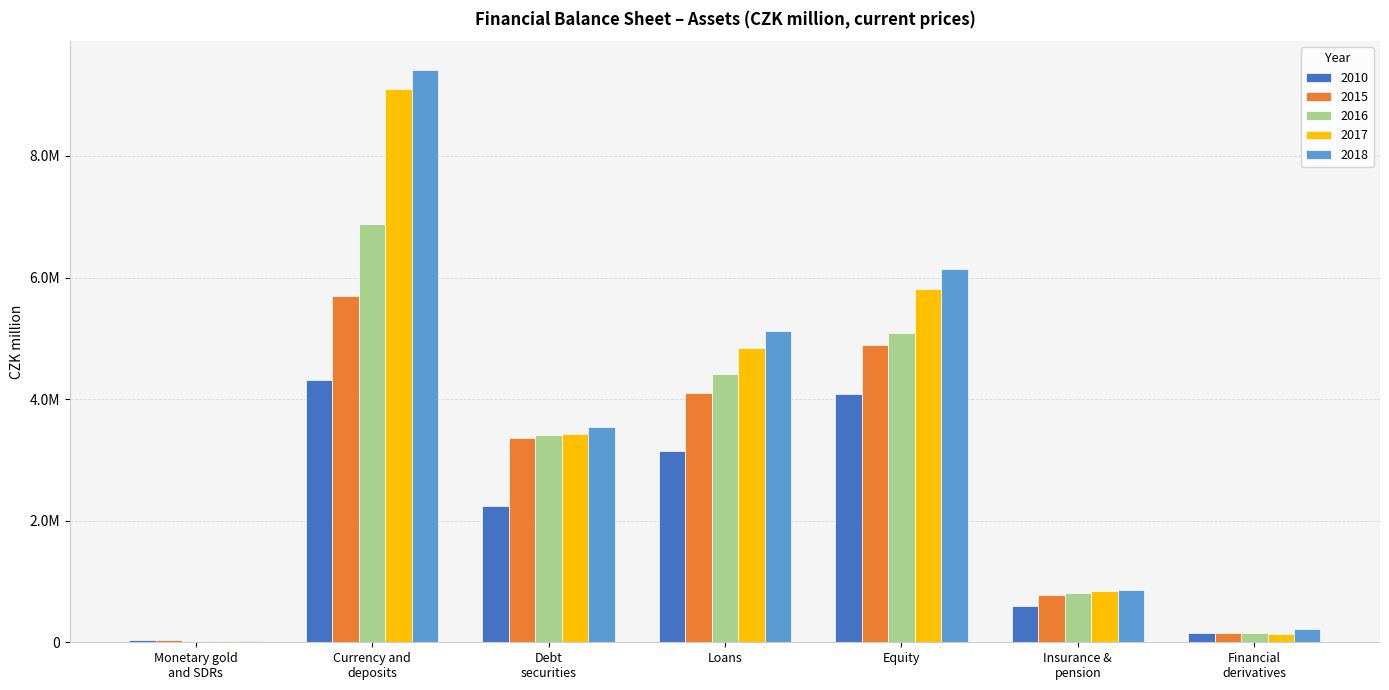

Which has a higher value, Currency and
deposits or Loans?

Currency and
deposits